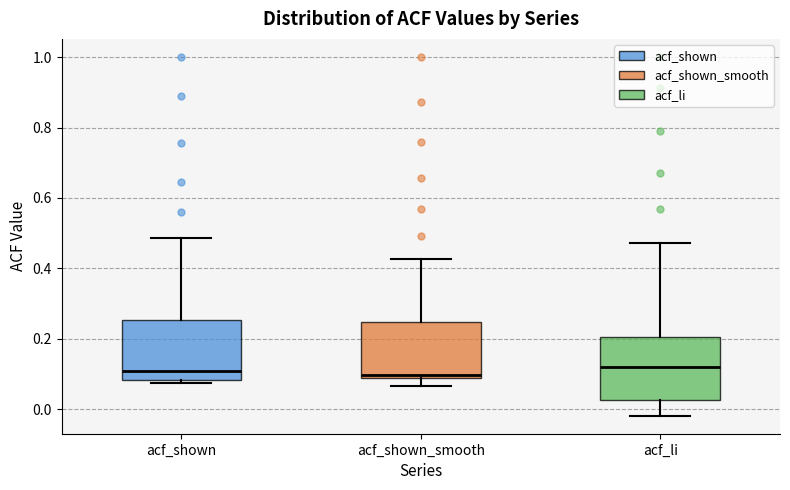

Reading left to right, read every box against the y-axis: the position of its median line, the range the box covers, and the ends of its whiskers. The values are not printed on the chart, so give them approximately, as read against the axis.

acf_shown: median 0.10, box 0.08 to 0.26, whiskers 0.08 (just below the box's lower edge) to 0.48
acf_shown_smooth: median 0.10, box 0.08 to 0.24, whiskers 0.06 to 0.42
acf_li: median 0.12, box 0.02 to 0.20, whiskers -0.02 to 0.48